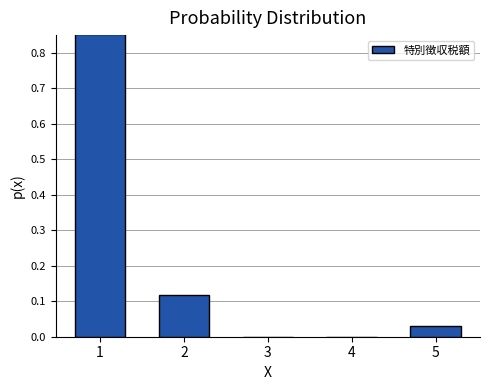

Which has a higher value, 4 or 5?

5